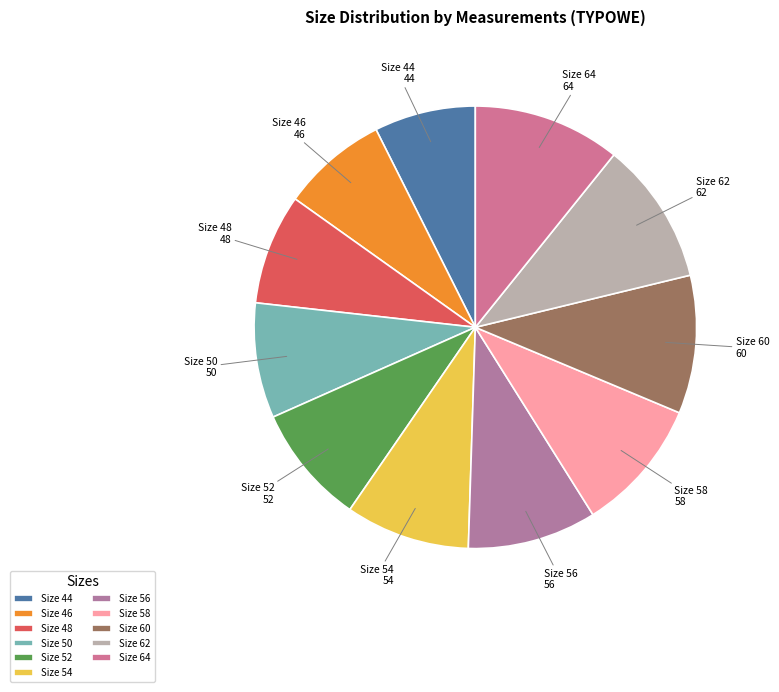

Is it true that Size 56 is 17% of the pie?

False